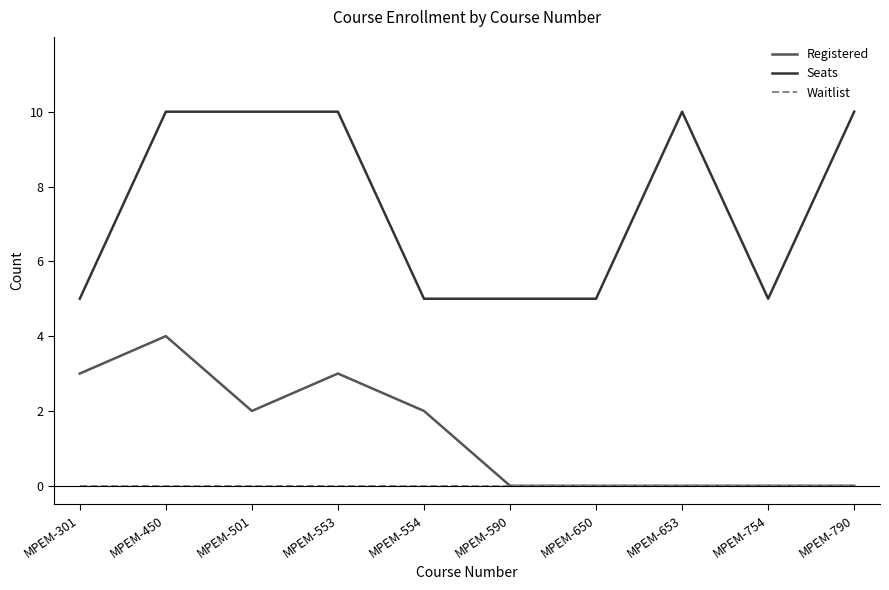

List the series in order of their overall mean, lowest first.

Waitlist, Registered, Seats